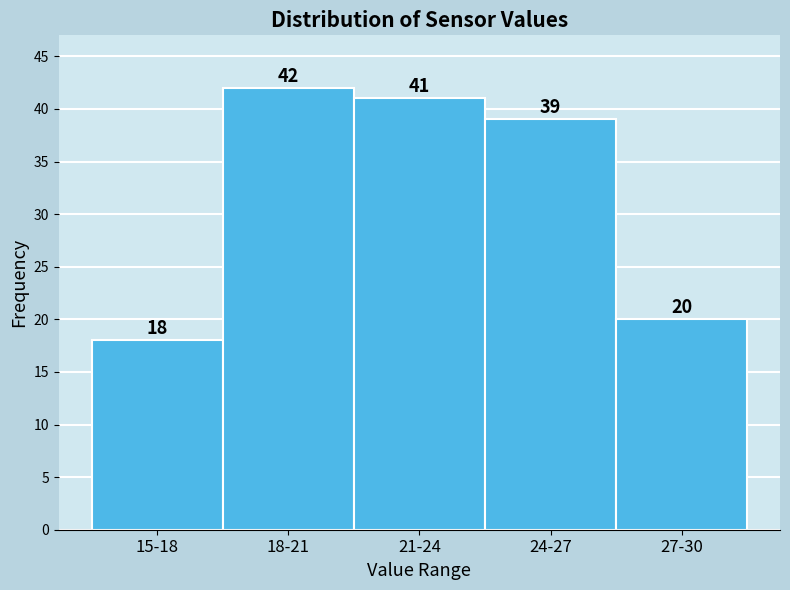

Reading left to right, extract all data points from this chart.

15-18=18	18-21=42	21-24=41	24-27=39	27-30=20